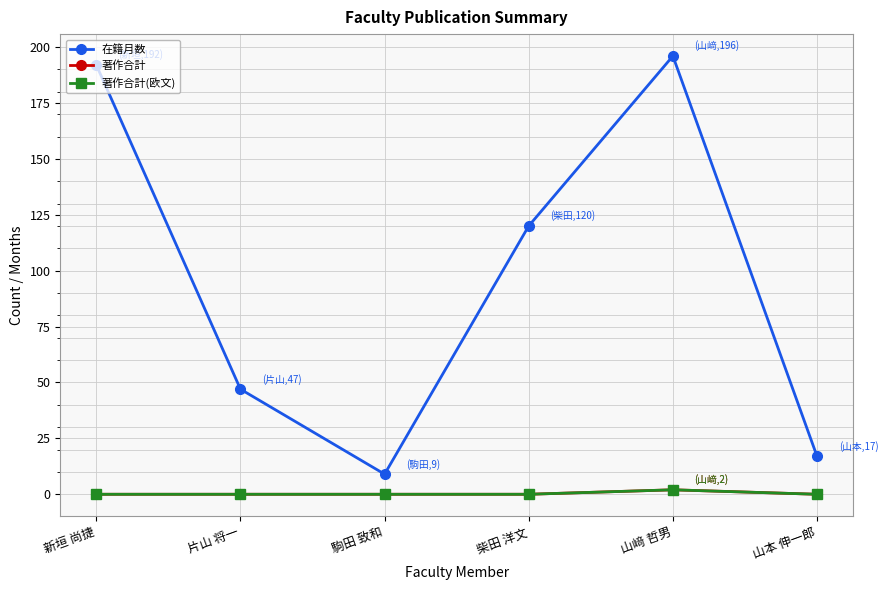

What is the greatest value displayed?

196